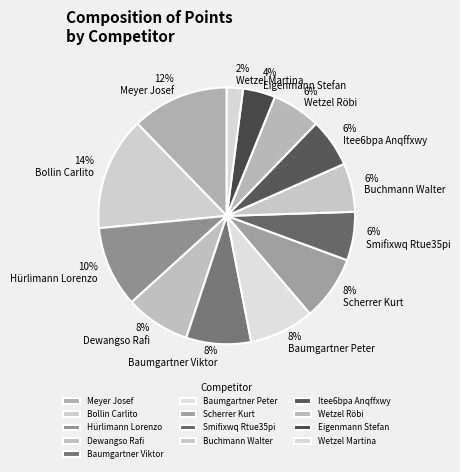

What is the smallest slice in the pie chart?

Wetzel Martina